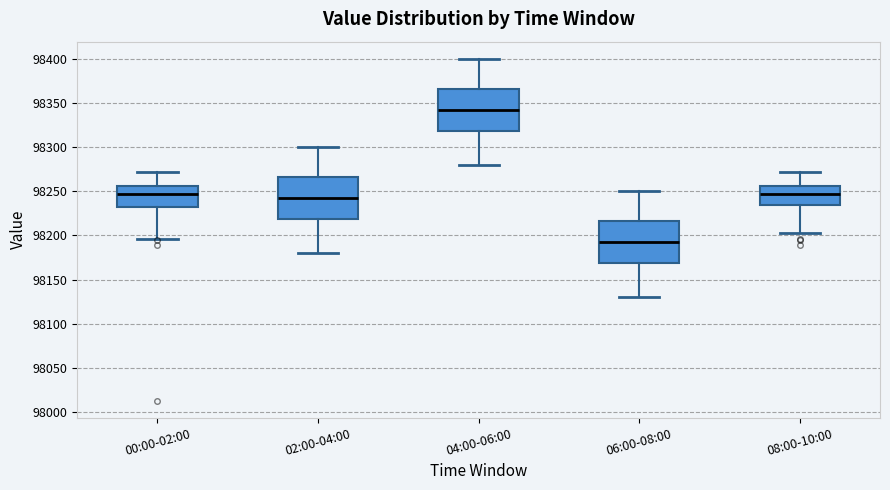

Which box's median line is the lowest?

06:00-08:00